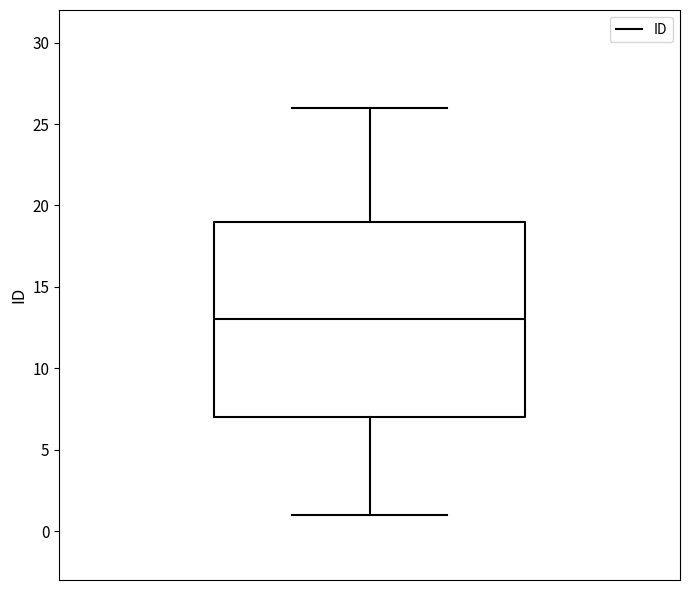

Where does the upper whisker of the box end on the y-axis? The values are not printed on the chart, so give them approximately, as read against the axis.

26